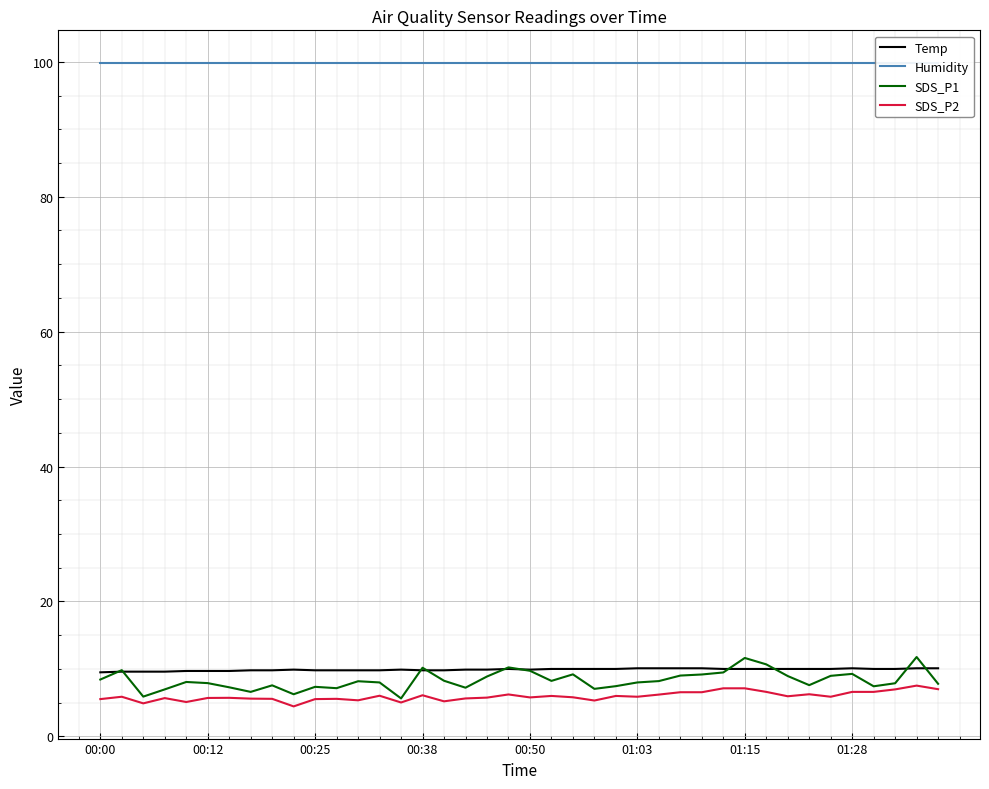

True or false: SDS_P2 and Temp intersect in this chart.

False